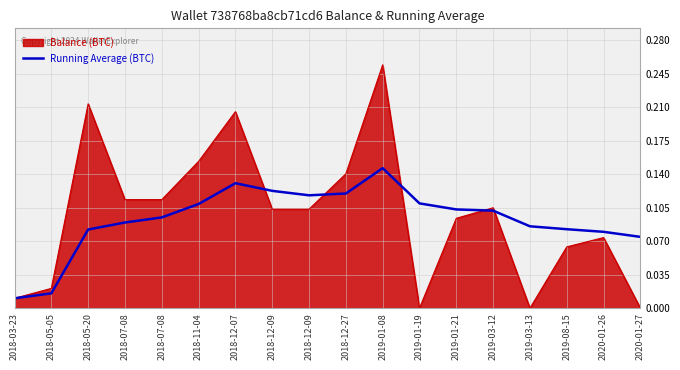

Does the chart have visible grid lines?

Yes